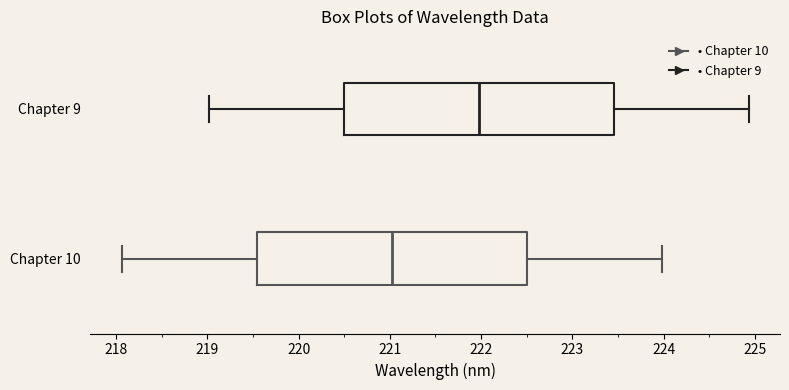

Reading bottom to top, transcribe this box plot: for each box, give where its median line is, the range the box spans, and where its two whiskers end, as read against the x-axis. The values are not printed on the chart, so give them approximately, as read against the axis.

Chapter 10: median 221.0, box 219.5 to 222.5, whiskers 218.1 to 224.0
Chapter 9: median 222.0, box 220.5 to 223.5, whiskers 219.0 to 224.9